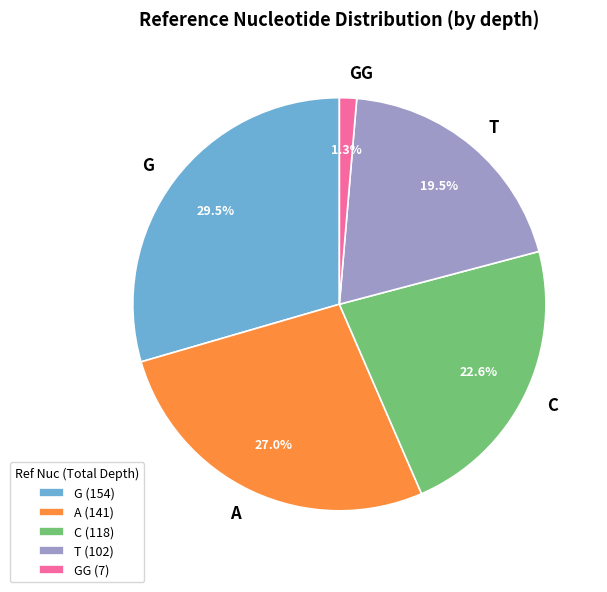

Is the sum of A and C greater than half?

No